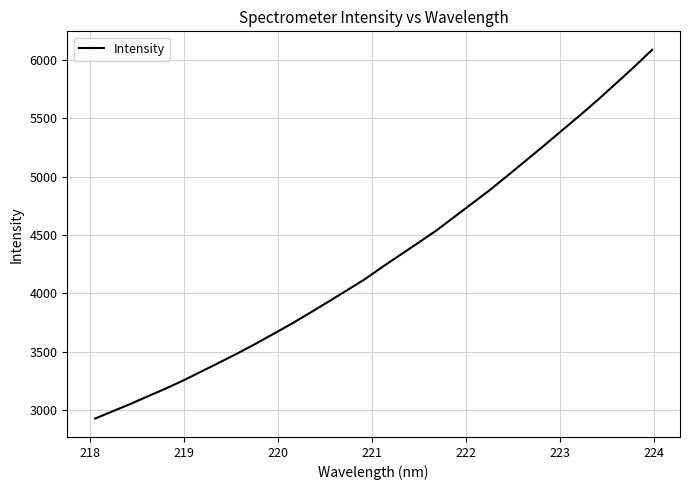

What is the maximum value shown in the chart?

6088.9